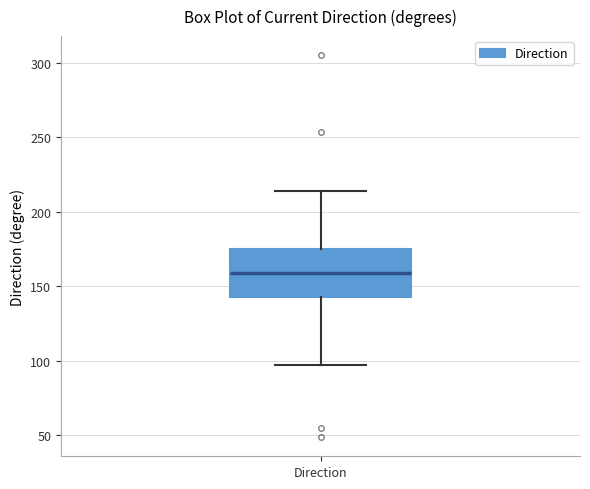

Transcribe this box plot: give where the median line is, the range the box spans, and where the two whiskers end, as read against the y-axis. The values are not printed on the chart, so give them approximately, as read against the axis.

median 160, box 145 to 175, whiskers 95 to 215